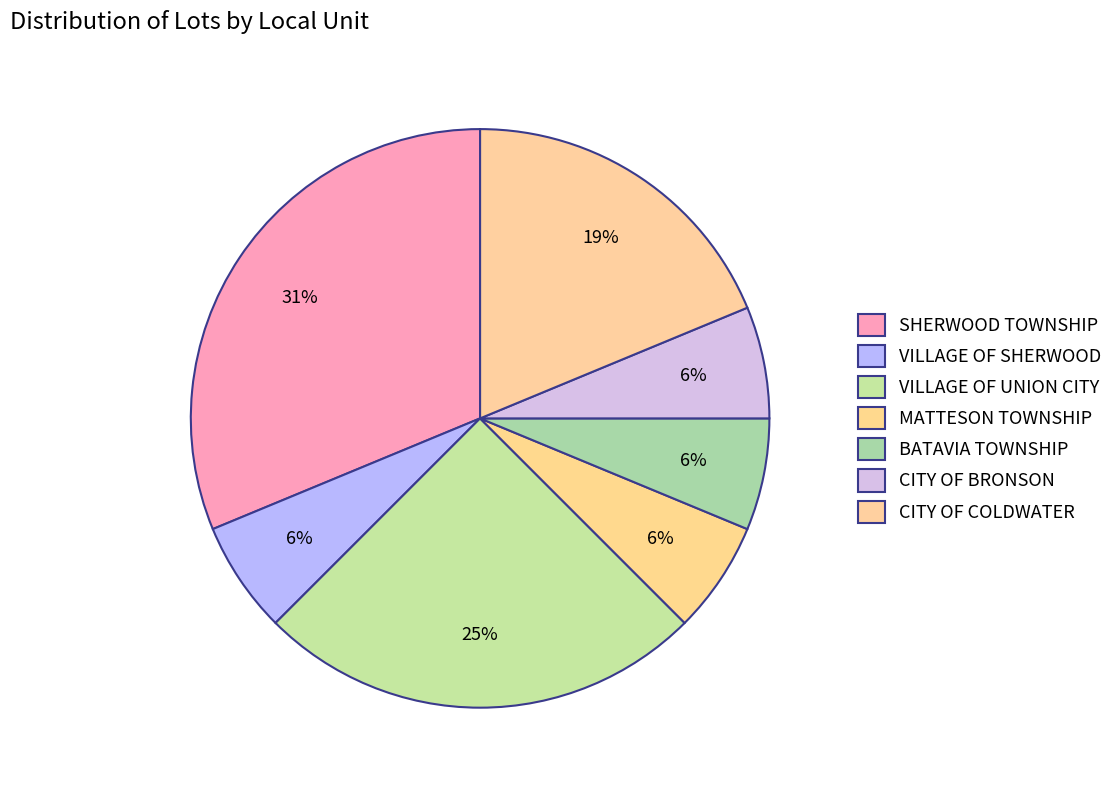

Does SHERWOOD TOWNSHIP represent more than half of the total?

No